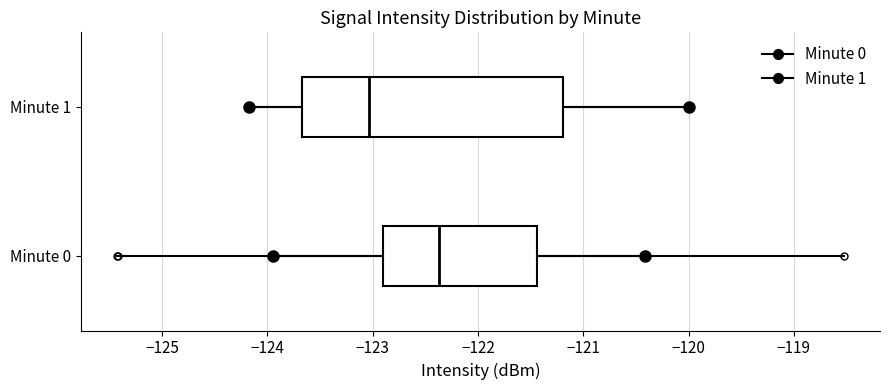

Which box is the widest, from its left edge to its right edge?

Minute 1